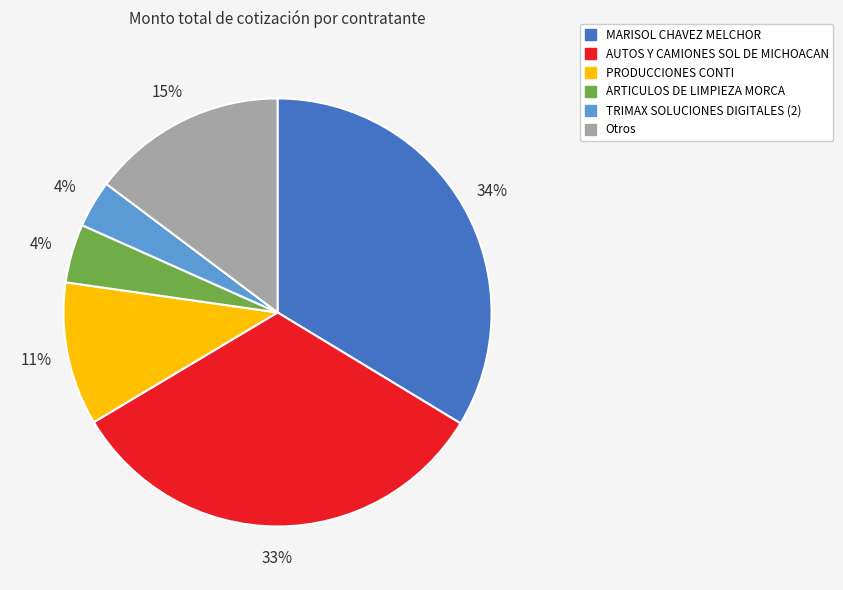

Is there a majority slice in this chart?

No